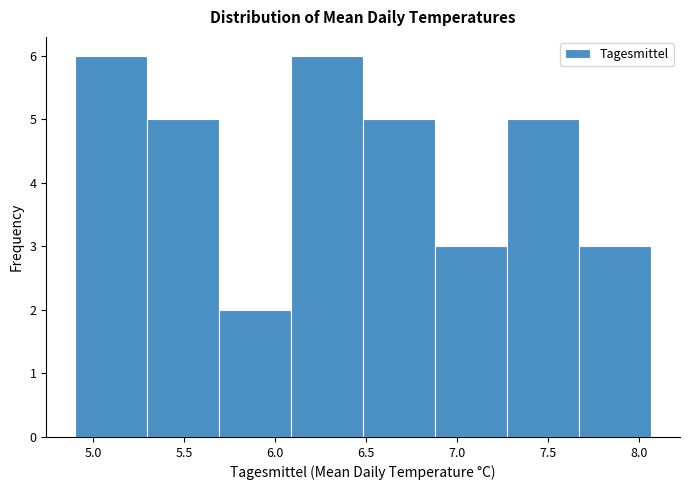

How tall is the bar that spans 7.30 to 7.65 on the x-axis? Neither the bar edges nor the heights are printed on the chart, so give them approximately, as read against the axes.

5